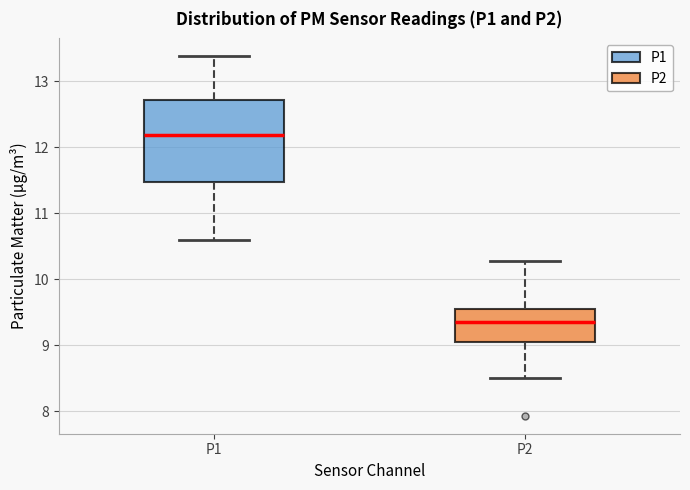

Reading left to right, transcribe this box plot: for each box, give where its median line is, the range the box spans, and where its two whiskers end, as read against the y-axis. The values are not printed on the chart, so give them approximately, as read against the axis.

P1: median 12.2, box 11.5 to 12.7, whiskers 10.6 to 13.4
P2: median 9.4, box 9.0 to 9.6, whiskers 8.5 to 10.3